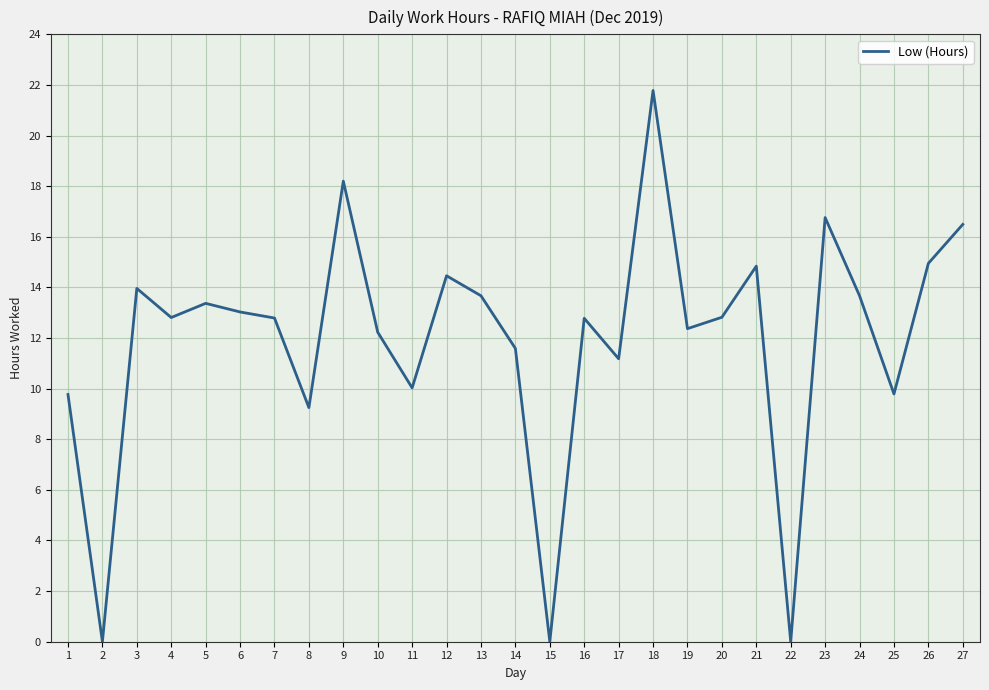

At which category does the data reach its first local valley?

2